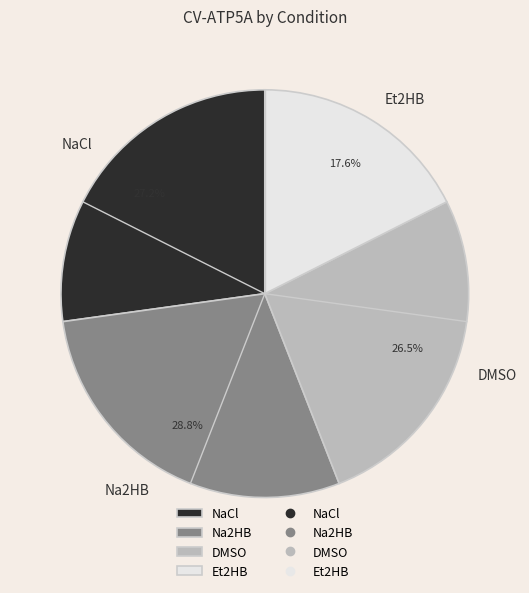

Count the number of slices in the pie.

4